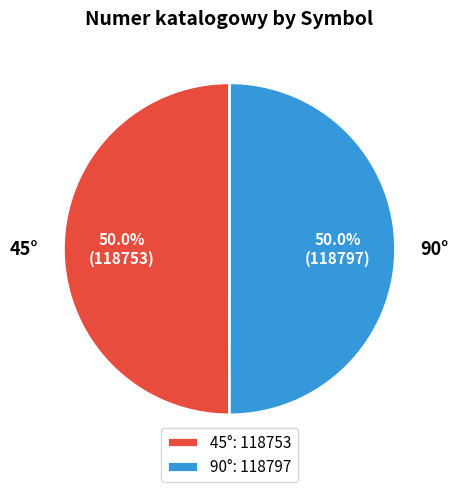

What is the ratio of the value at 45°: 118753 to the value at 90°: 118797?

1.0